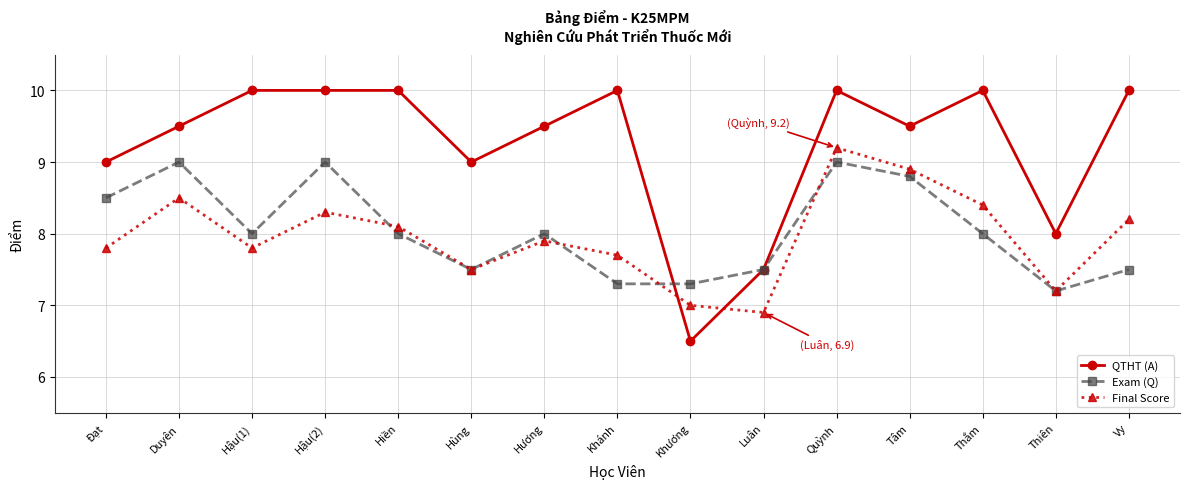

Does the chart have visible grid lines?

Yes